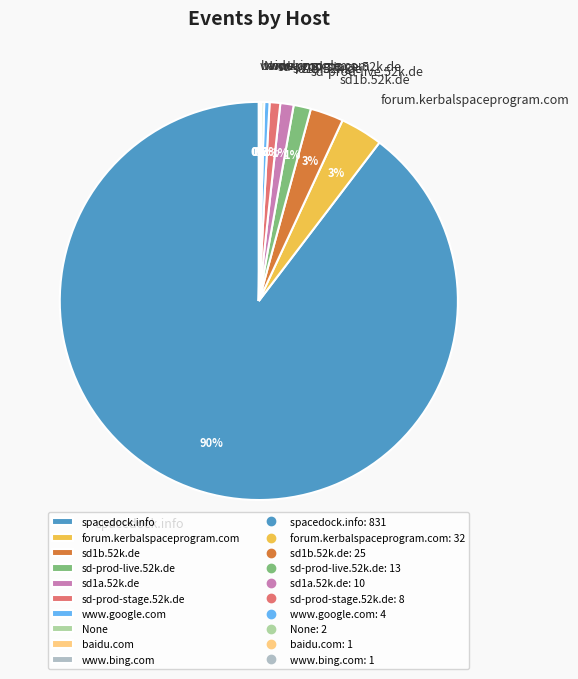

Which category has the biggest portion of the pie?

spacedock.info